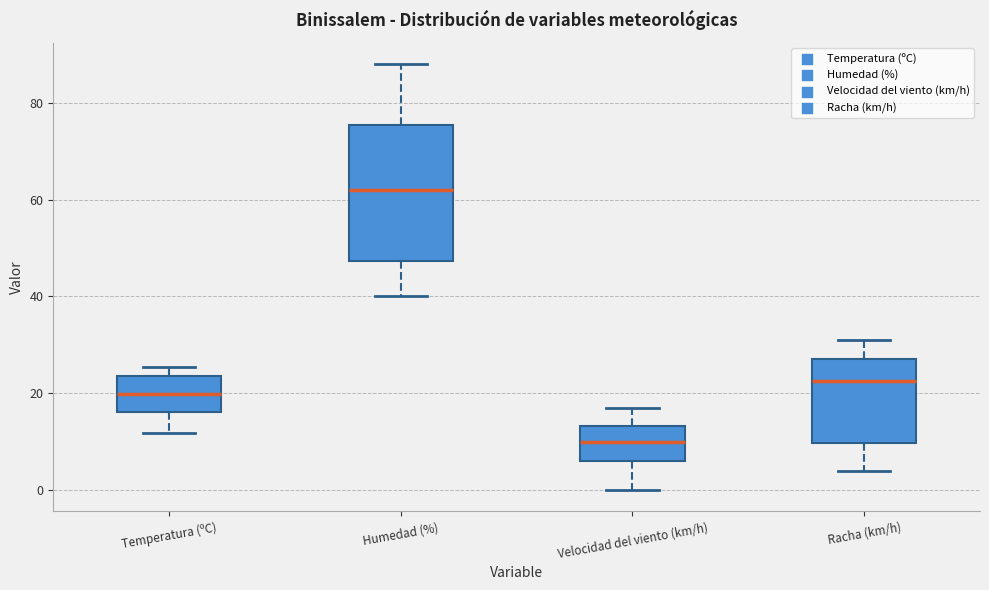

Reading left to right, read every box against the y-axis: the position of its median line, the range the box covers, and the ends of its whiskers. The values are not printed on the chart, so give them approximately, as read against the axis.

Temperatura (ºC): median 20, box 16 to 24, whiskers 12 to 26
Humedad (%): median 62, box 48 to 76, whiskers 40 to 88
Velocidad del viento (km/h): median 10, box 6 to 14, whiskers 0 to 18
Racha (km/h): median 22, box 10 to 28, whiskers 4 to 32